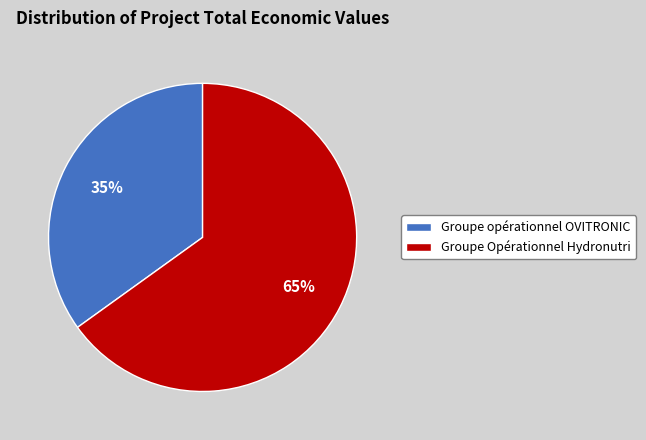

To the nearest percent, what is the difference between the Groupe opérationnel OVITRONIC and Groupe Opérationnel Hydronutri slice percentages?

30%